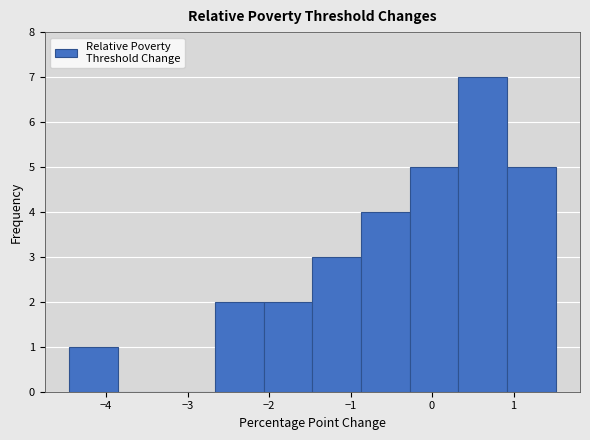

How tall is the bar that spans -1.5 to -0.9 on the x-axis? Neither the bar edges nor the heights are printed on the chart, so give them approximately, as read against the axes.

3